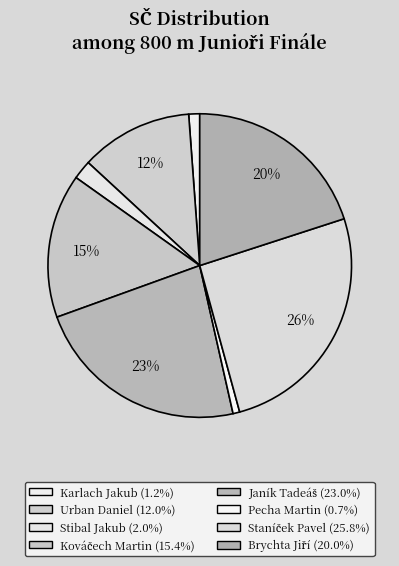

To the nearest percent, what is the average slice percentage?

12%